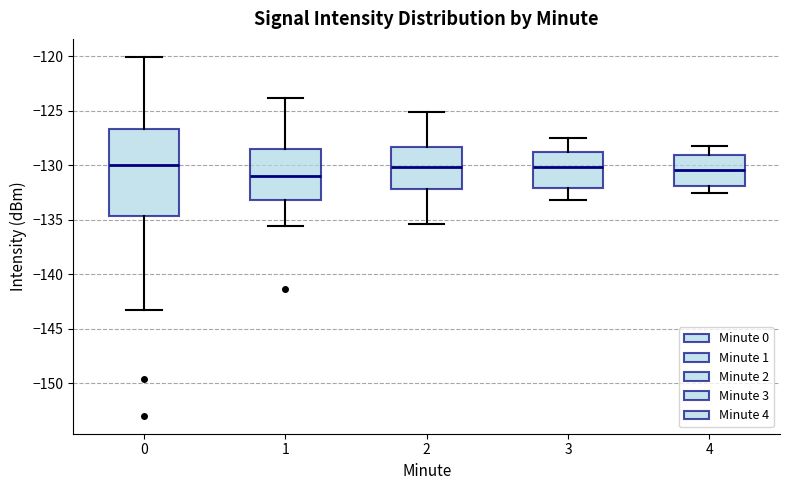

Reading left to right, transcribe this box plot: for each box, give where its median line is, the range the box spans, and where its two whiskers end, as read against the y-axis. The values are not printed on the chart, so give them approximately, as read against the axis.

0: median -130.0, box -134.5 to -126.5, whiskers -143.5 to -120.0
1: median -131.0, box -133.0 to -128.5, whiskers -135.5 to -124.0
2: median -130.0, box -132.0 to -128.5, whiskers -135.5 to -125.0
3: median -130.0, box -132.0 to -129.0, whiskers -133.0 to -127.5
4: median -130.5, box -132.0 to -129.0, whiskers -132.5 to -128.0